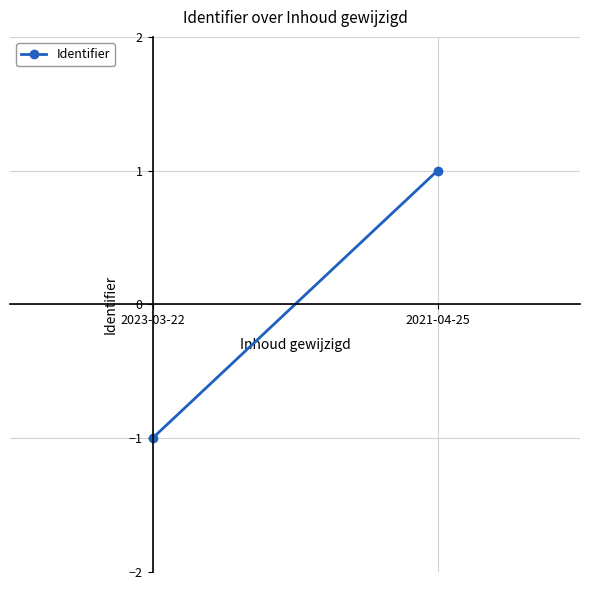

What is the label of the 2nd point from the left?

2021-04-25